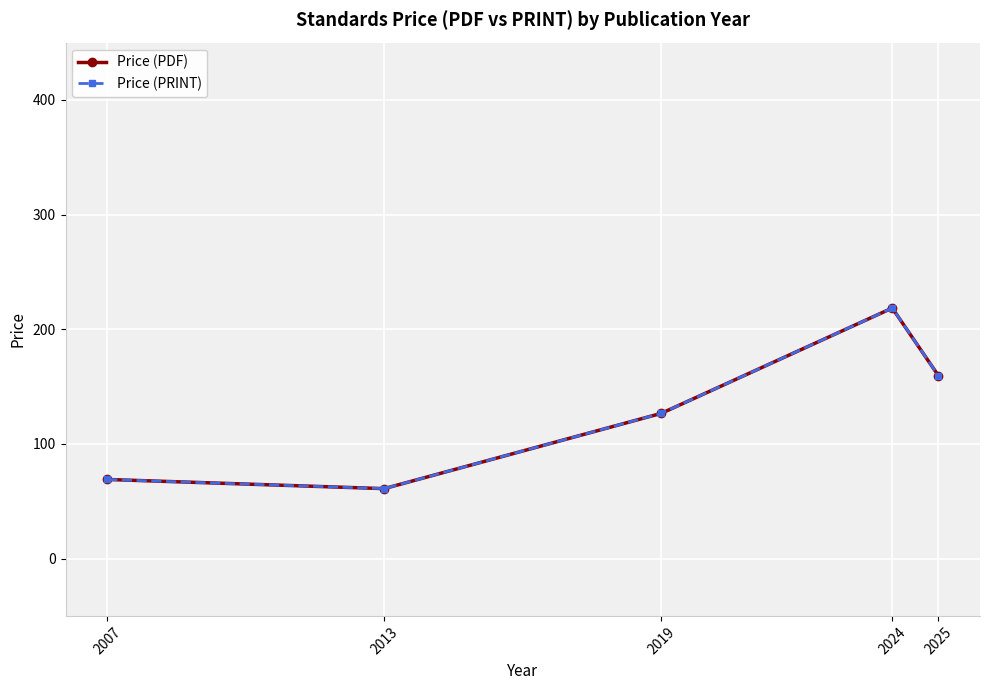

How many lines are shown in the chart?

2